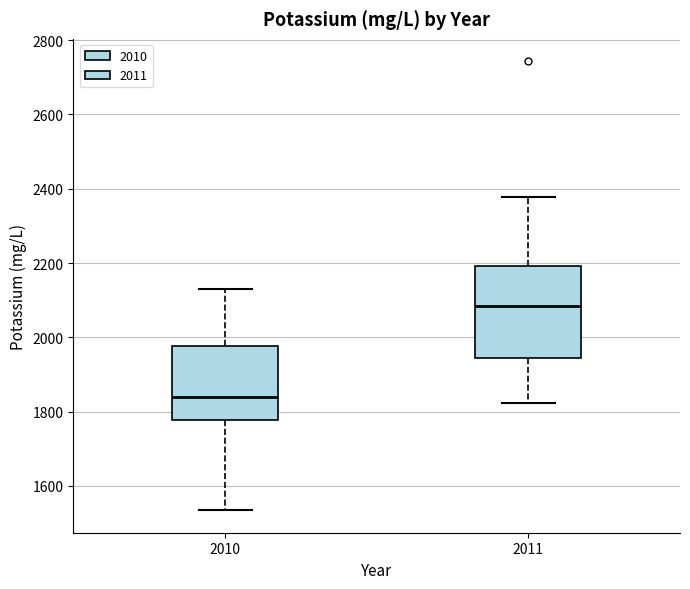

Reading left to right, read every box against the y-axis: the position of its median line, the range the box covers, and the ends of its whiskers. The values are not printed on the chart, so give them approximately, as read against the axis.

2010: median 1840, box 1780 to 1980, whiskers 1540 to 2120
2011: median 2080, box 1940 to 2200, whiskers 1820 to 2380